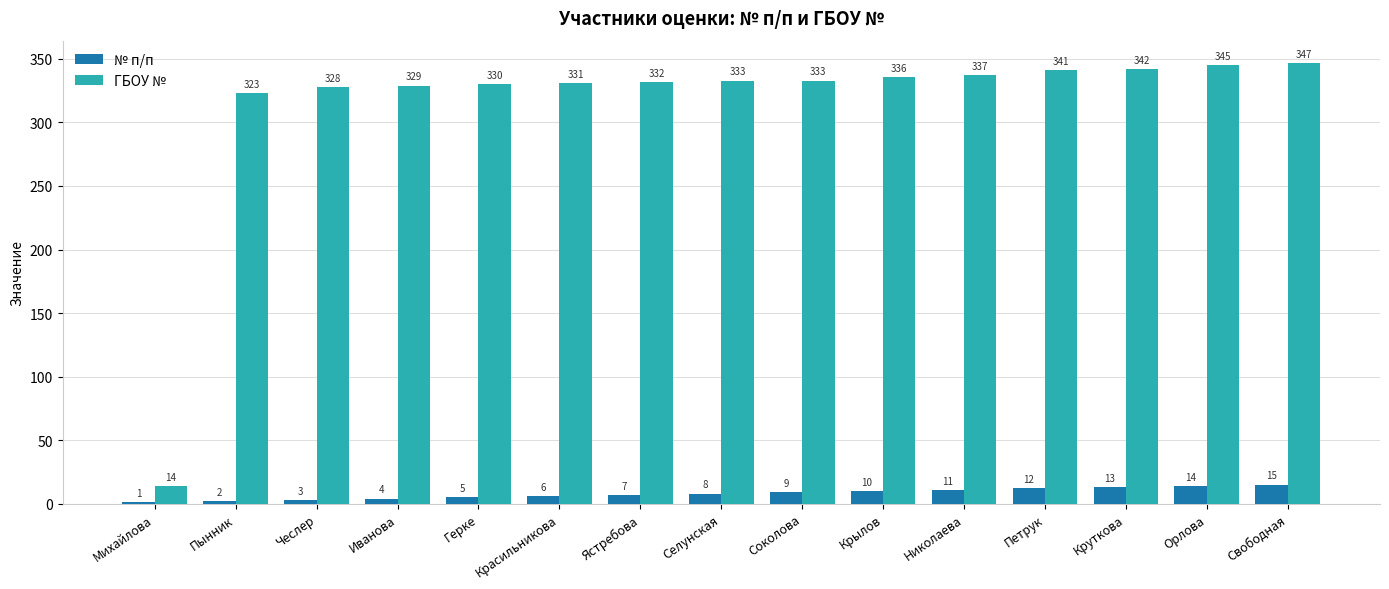

At which label does ГБОУ № reach its peak?

Свободная